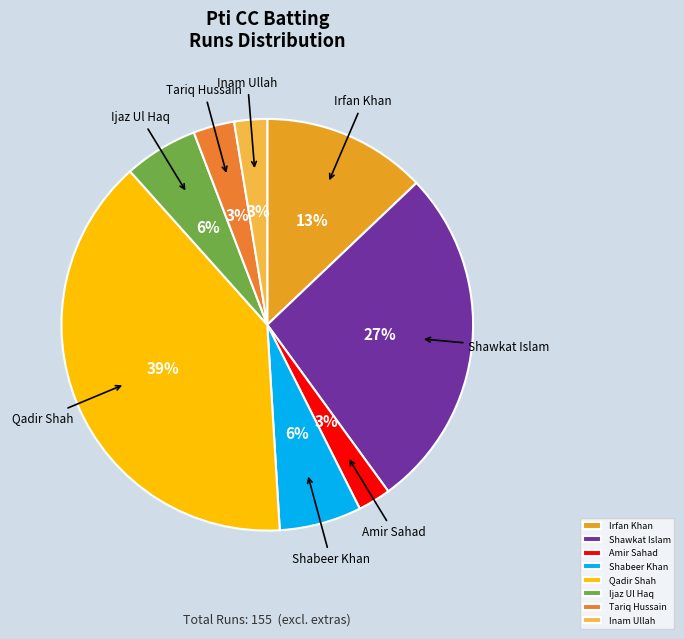

To the nearest percent, what is the average slice percentage?

12%